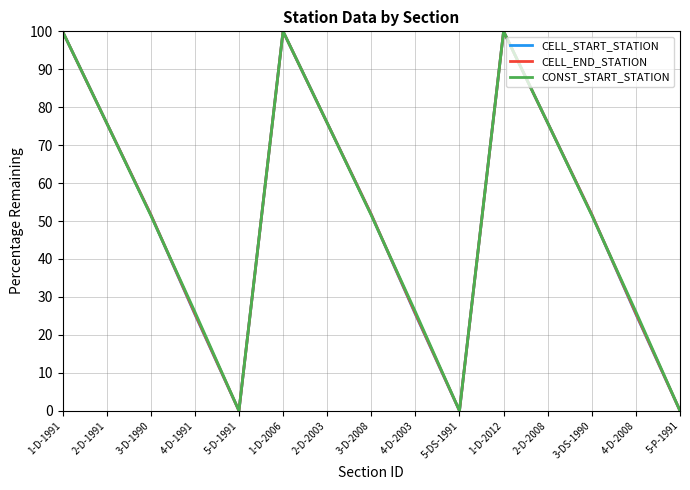

Reading right to left, extract all data points from this chart.

CELL_START_STATION: 5-P-1991=0.0	4-D-2008=25.4	3-DS-1990=51.7	2-D-2008=75.9	1-D-2012=100.0	5-DS-1991=0.0	4-D-2003=25.4	3-D-2008=51.7	2-D-2003=75.9	1-D-2006=100.0	5-D-1991=0.0	4-D-1991=25.4	3-D-1990=51.7	2-D-1991=75.9	1-D-1991=100.0
CELL_END_STATION: 5-P-1991=0.0	4-D-2008=25.6	3-DS-1990=51.7	2-D-2008=75.9	1-D-2012=100.0	5-DS-1991=0.0	4-D-2003=25.6	3-D-2008=51.7	2-D-2003=75.9	1-D-2006=100.0	5-D-1991=0.0	4-D-1991=25.6	3-D-1990=51.7	2-D-1991=75.9	1-D-1991=100.0
CONST_START_STATION: 5-P-1991=0.0	4-D-2008=26.1	3-DS-1990=51.5	2-D-2008=75.9	1-D-2012=100.0	5-DS-1991=0.0	4-D-2003=26.1	3-D-2008=51.5	2-D-2003=75.9	1-D-2006=100.0	5-D-1991=0.0	4-D-1991=26.1	3-D-1990=51.5	2-D-1991=75.9	1-D-1991=100.0